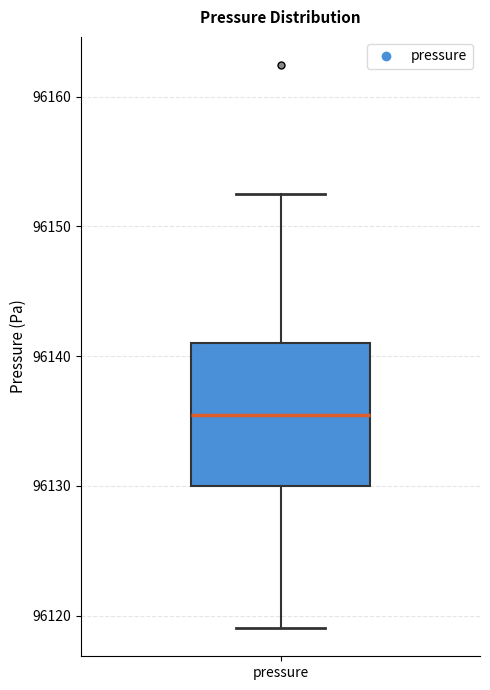

Read this box plot against the y-axis: the position of the median line, the range covered by the box, and the ends of both whiskers. The values are not printed on the chart, so give them approximately, as read against the axis.

median 96135, box 96130 to 96141, whiskers 96119 to 96152